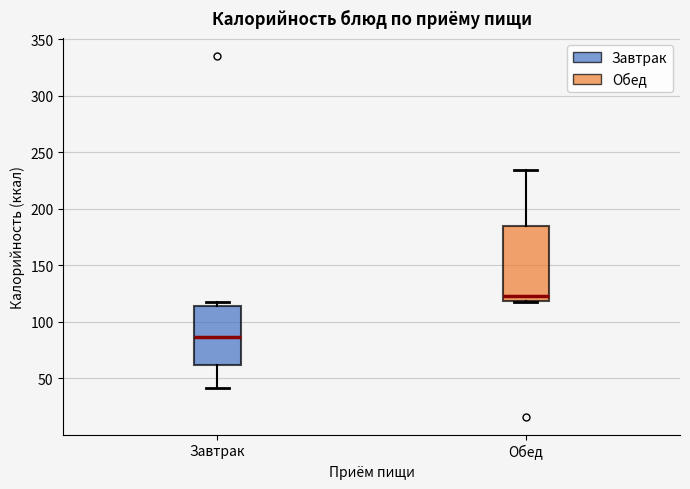

Which box is the tallest, from its lower edge to its upper edge?

Обед